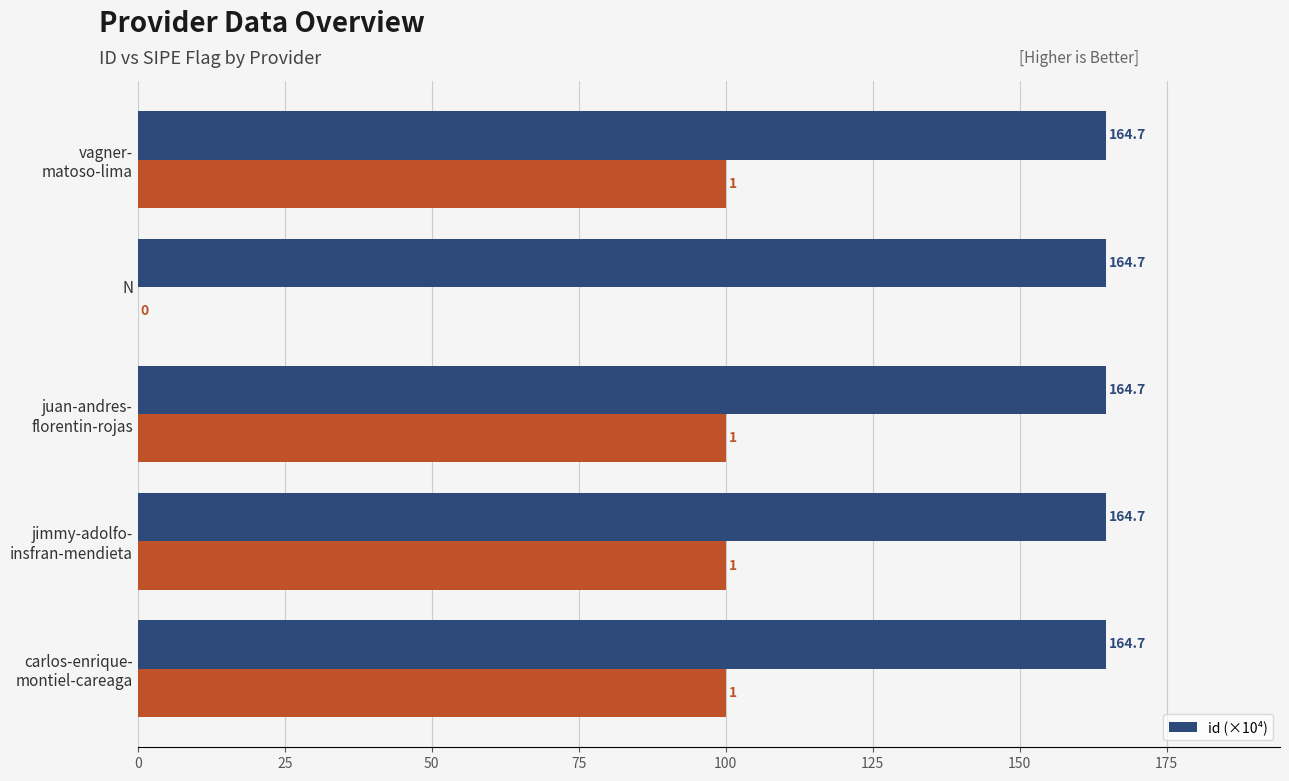

What is the value of the 1st bar from the left?

164.7